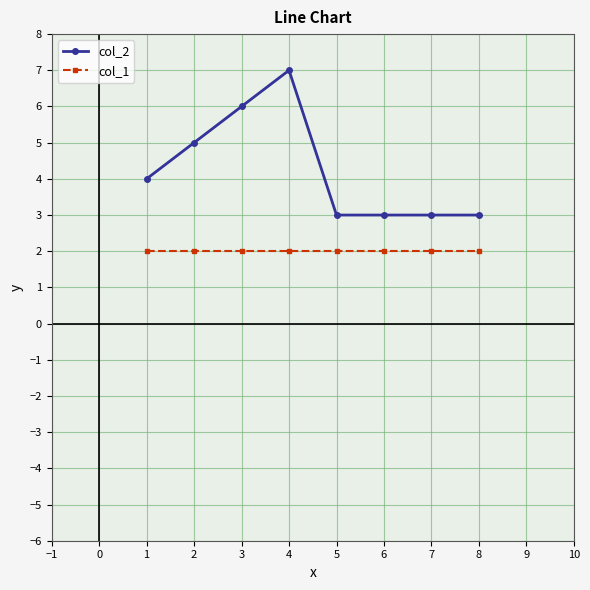

True or false: col_2 and col_1 cross at least once.

False